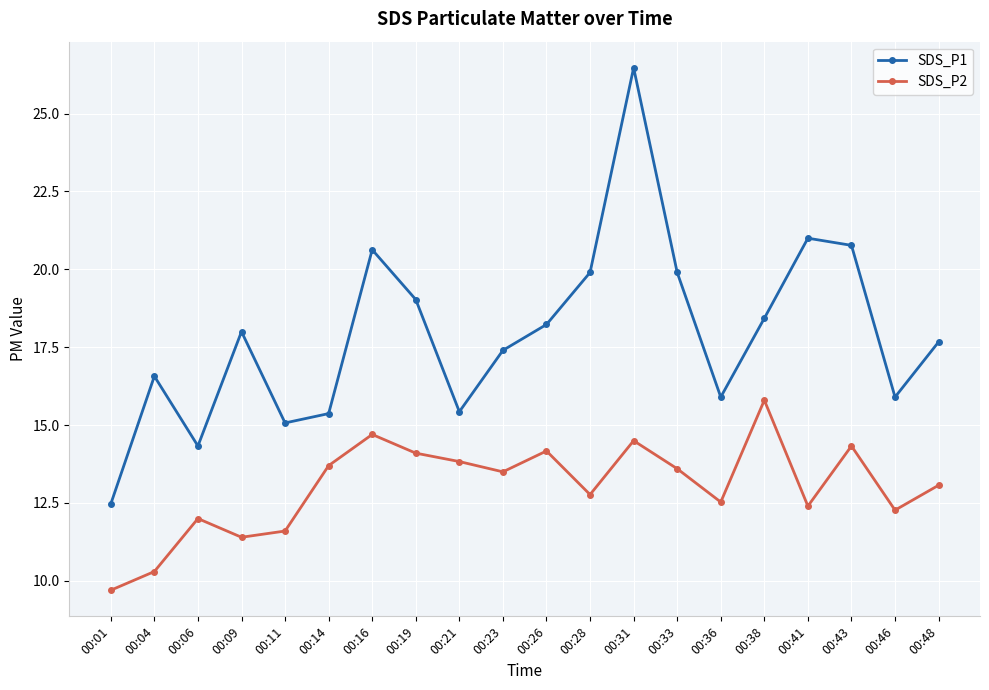

Is it true that SDS_P2 equals 13.7 at 00:14?

True